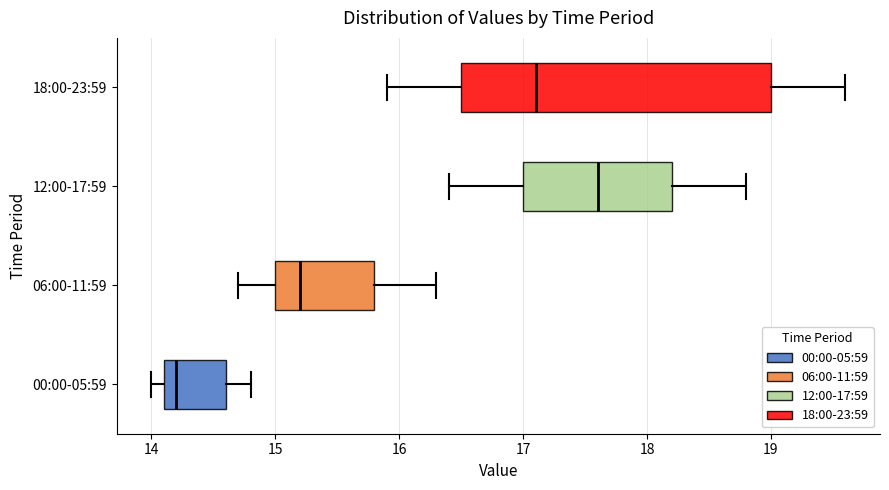

Which box has the furthest to the left median line?

00:00-05:59